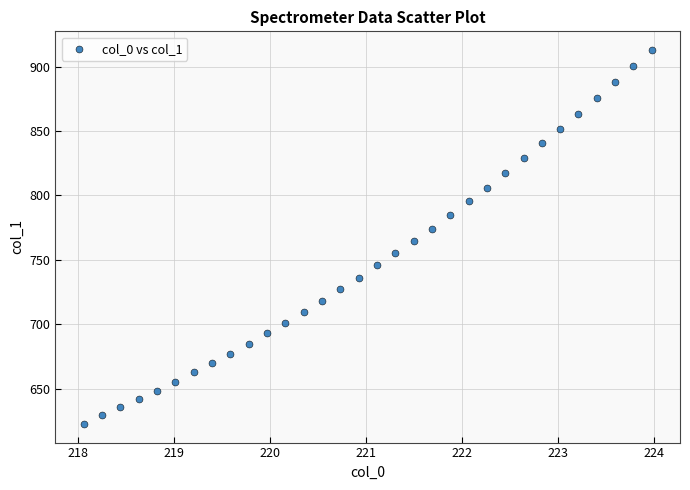

What is the range of X values (max minus min)?

5.9